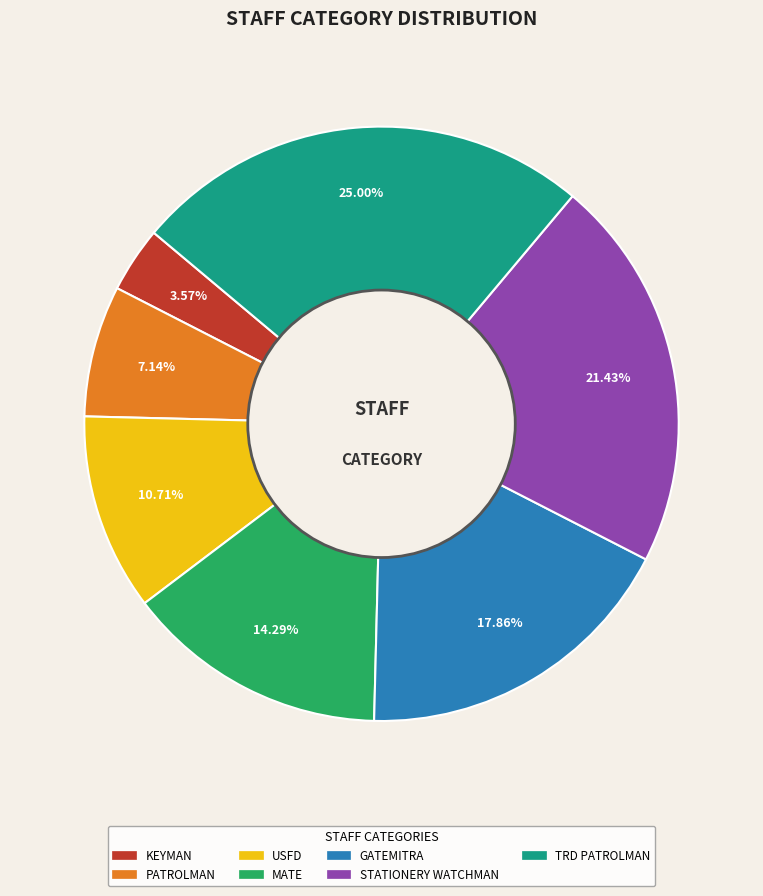

Is there a majority slice in this chart?

No